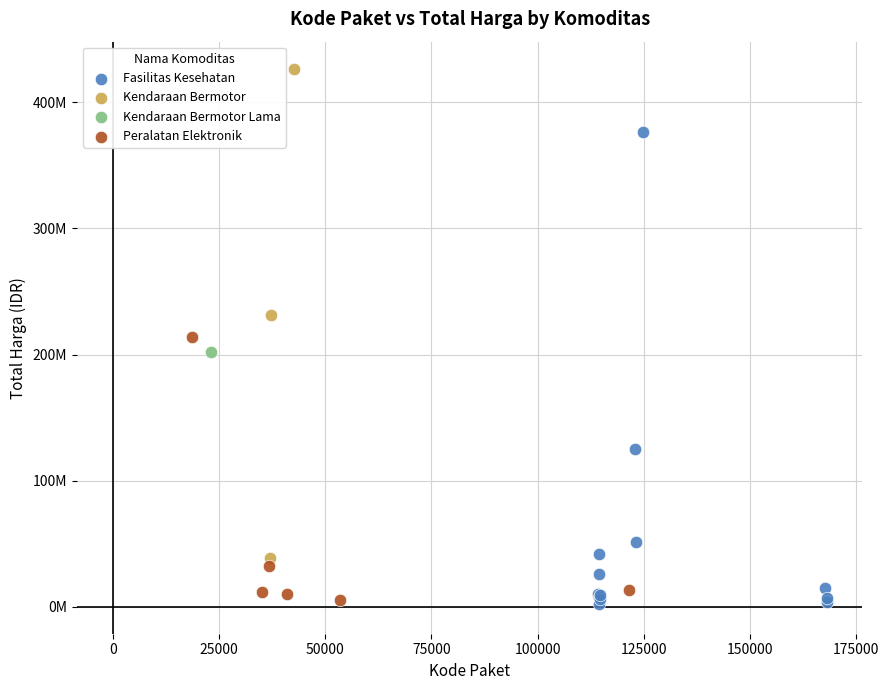

What are all the series names shown in the legend?

Fasilitas Kesehatan, Kendaraan Bermotor, Kendaraan Bermotor Lama, Peralatan Elektronik